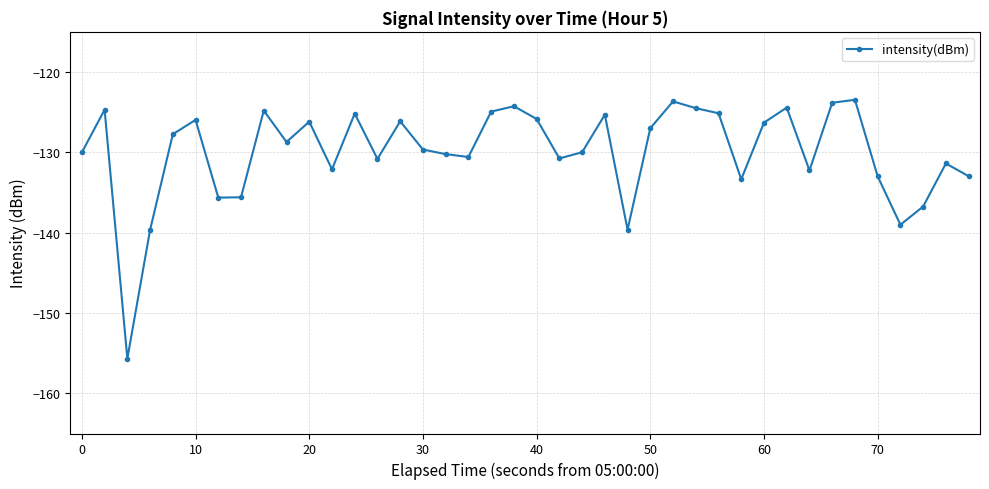

What is the value of the 24th point from the left?

-125.3